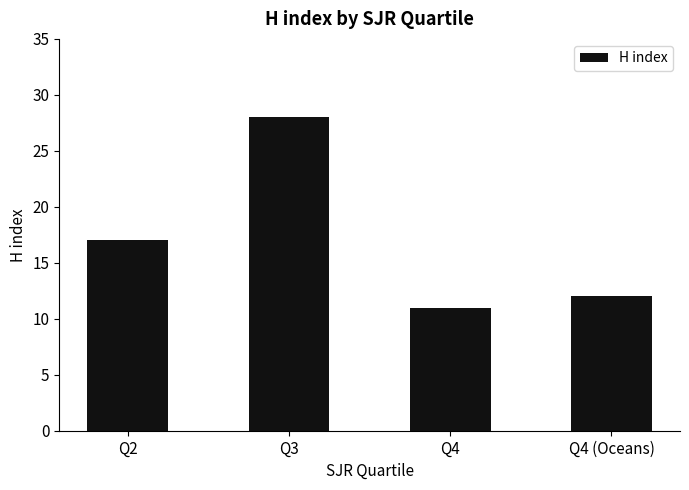

Between Q3 and Q4 (Oceans), which is larger?

Q3